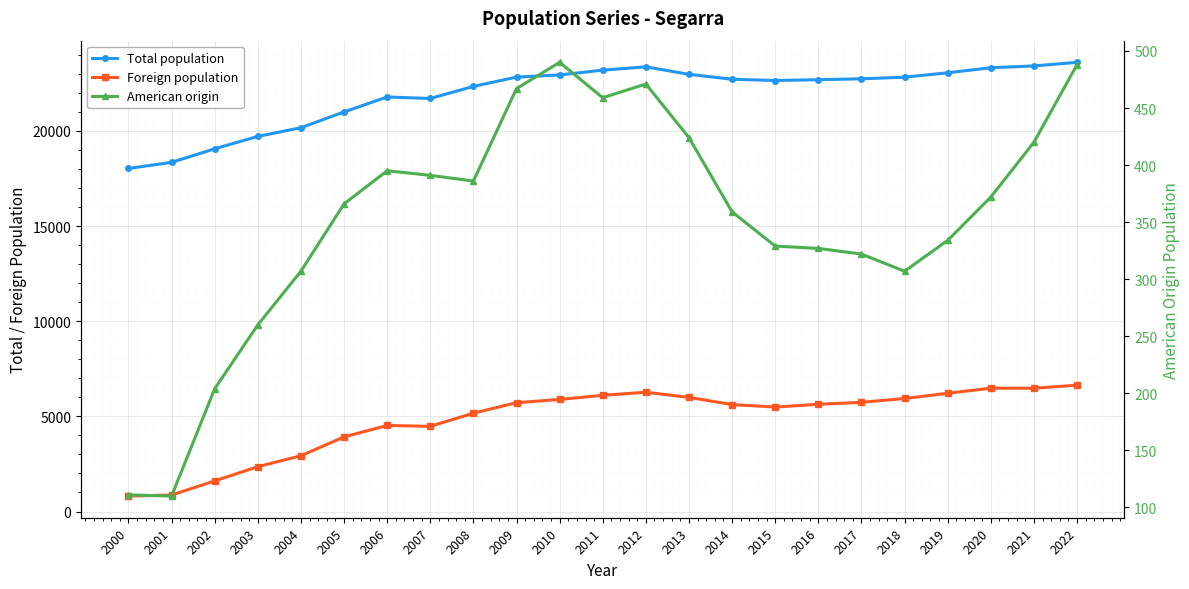

At which category does Foreign population reach its first local valley?

2007